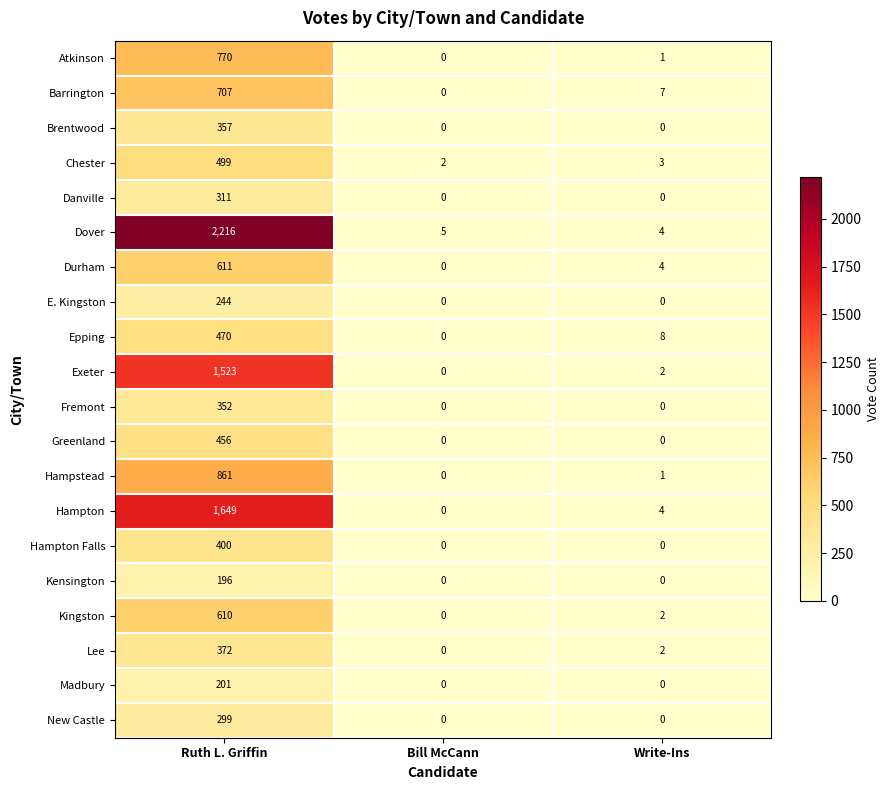

At which category is the sum across all series the highest?

Ruth L. Griffin